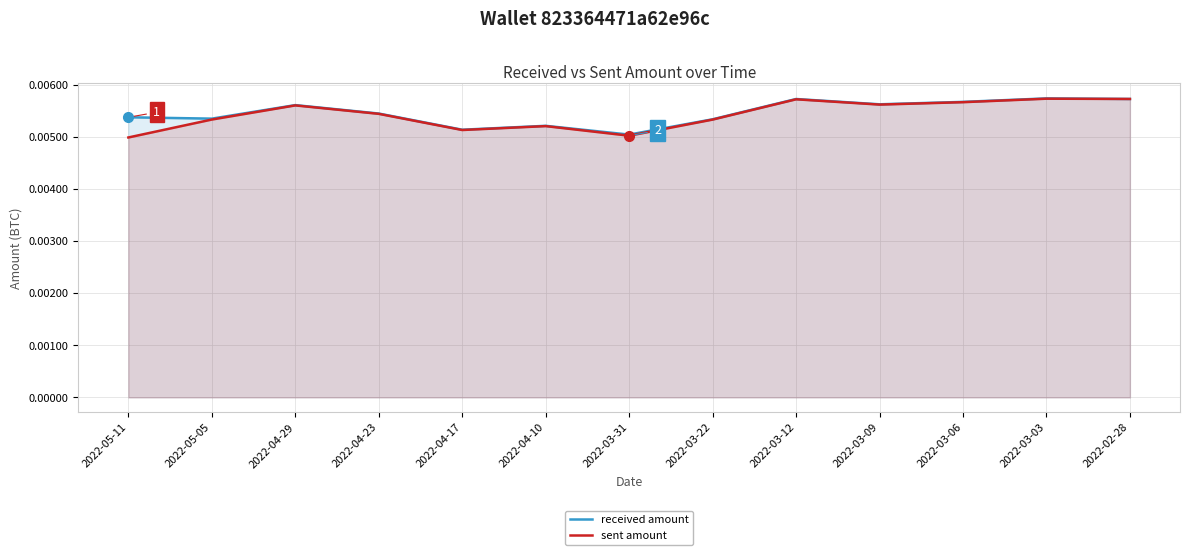

The received amount series shows 0.0 at 2022-04-23. True or false?

False